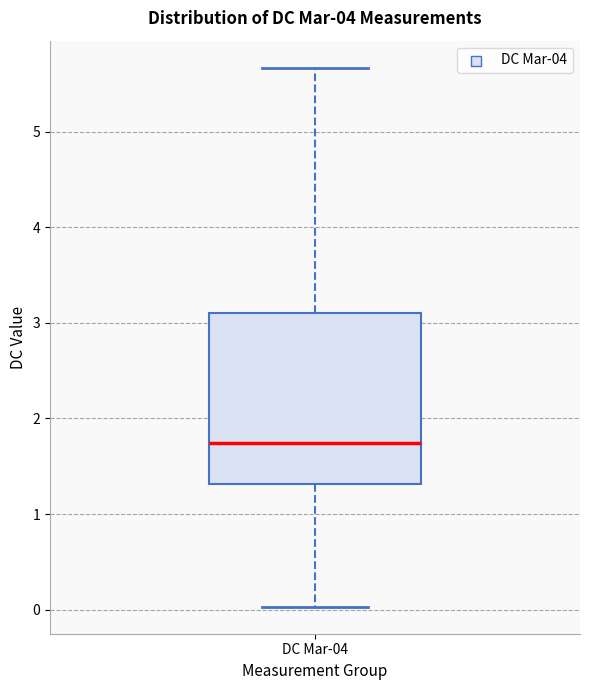

Where does the lower whisker of the box for DC Mar-04 end on the y-axis? The values are not printed on the chart, so give them approximately, as read against the axis.

0.0